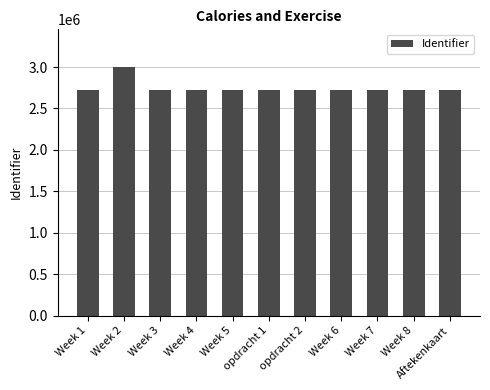

Are the bars horizontal?

No